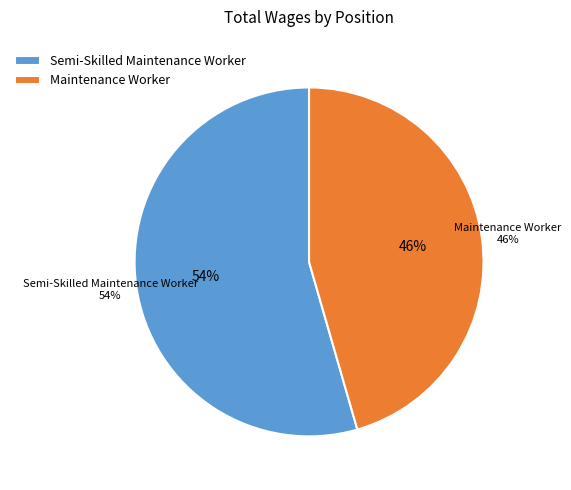

What is the largest slice in the pie chart?

Semi-Skilled Maintenance Worker